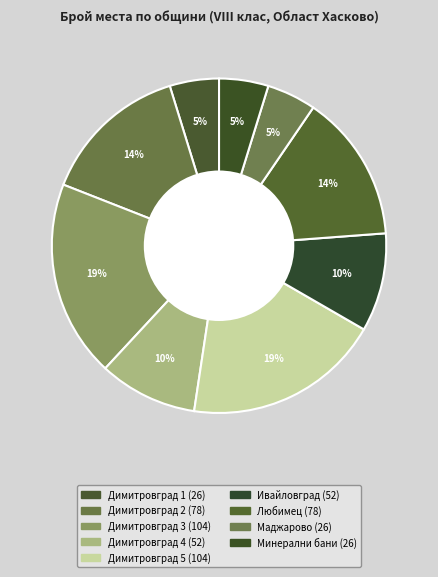

Approximately how many times larger is the value at Ивайловград compared to Любимец?

0.7